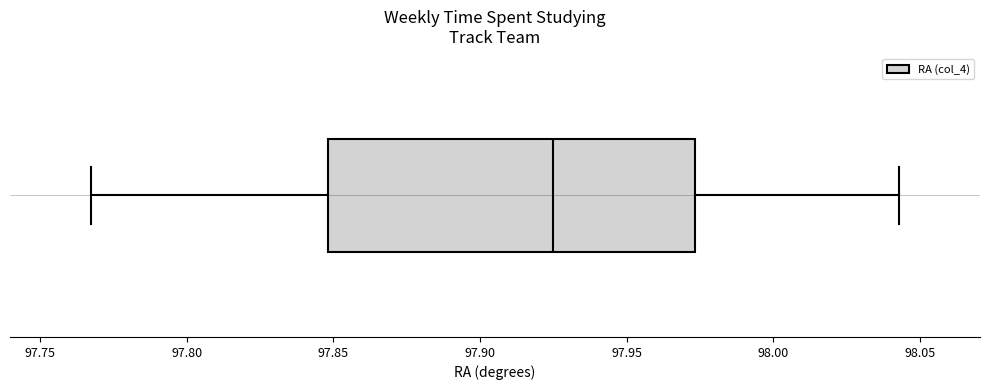

Transcribe this box plot: give where the median line is, the range the box spans, and where the two whiskers end, as read against the x-axis. The values are not printed on the chart, so give them approximately, as read against the axis.

median 97.925, box 97.850 to 97.975, whiskers 97.765 to 98.045